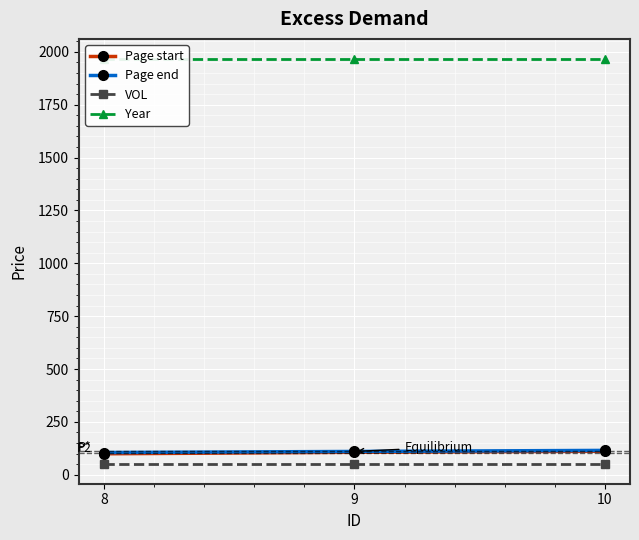

What value does the Year series have at 9?

1966